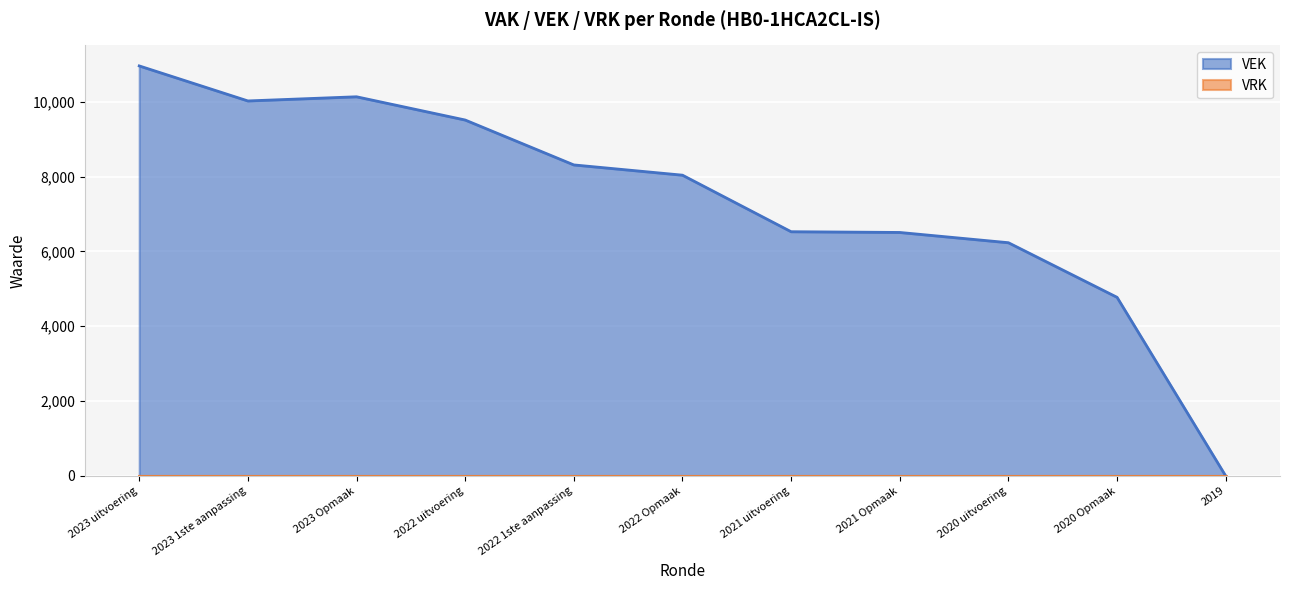

What is the label of the 10th point from the left?

2020 Opmaak